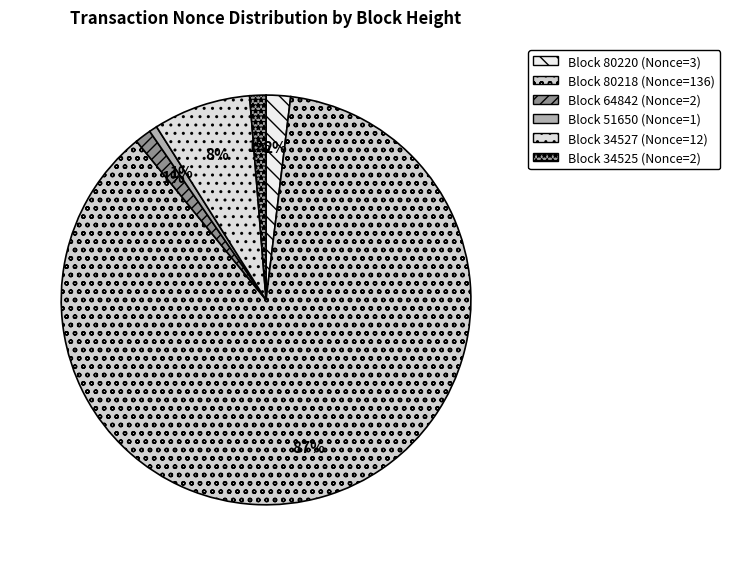

How many segments does this pie chart have?

6